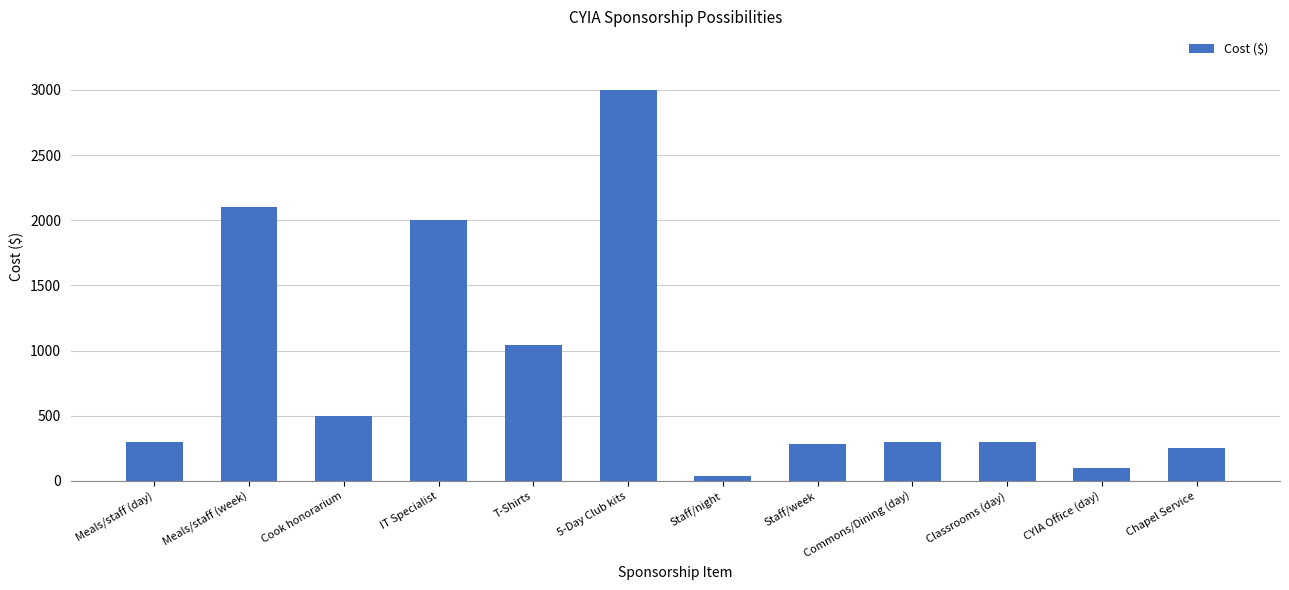

Are the bars grouped side by side (vs. stacked)?

No